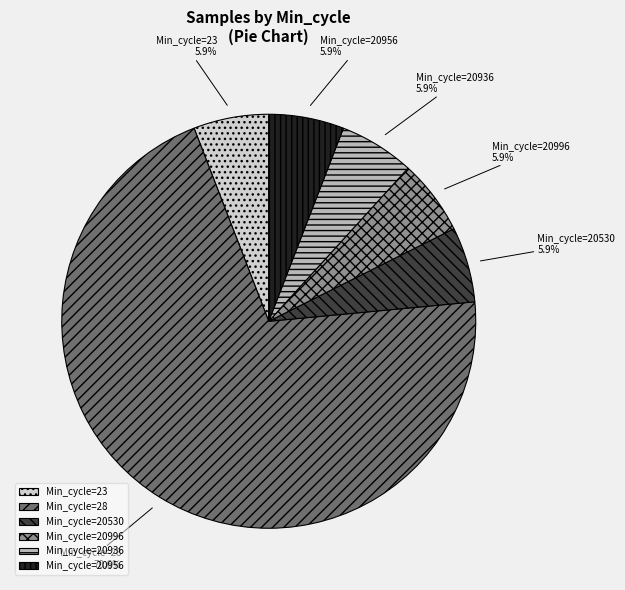

Between Min_cycle=20936 and Min_cycle=28, which is larger?

Min_cycle=28